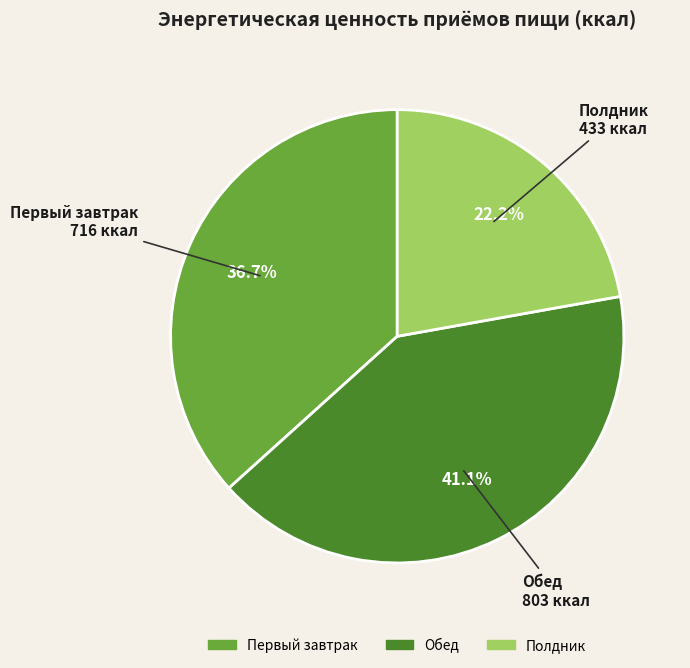

True or false: Первый завтрак accounts for 25% of the total.

False